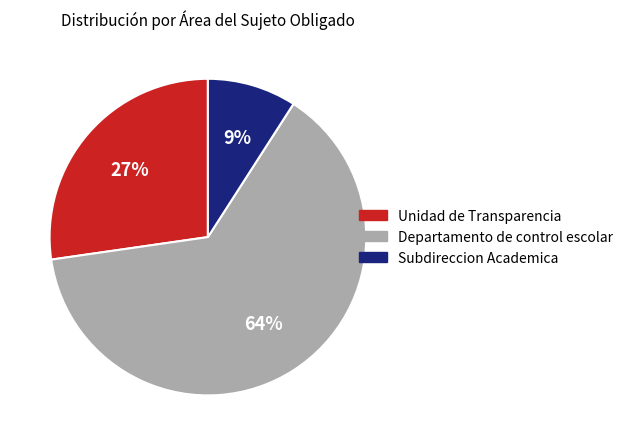

Which category accounts for the majority?

Departamento de control escolar